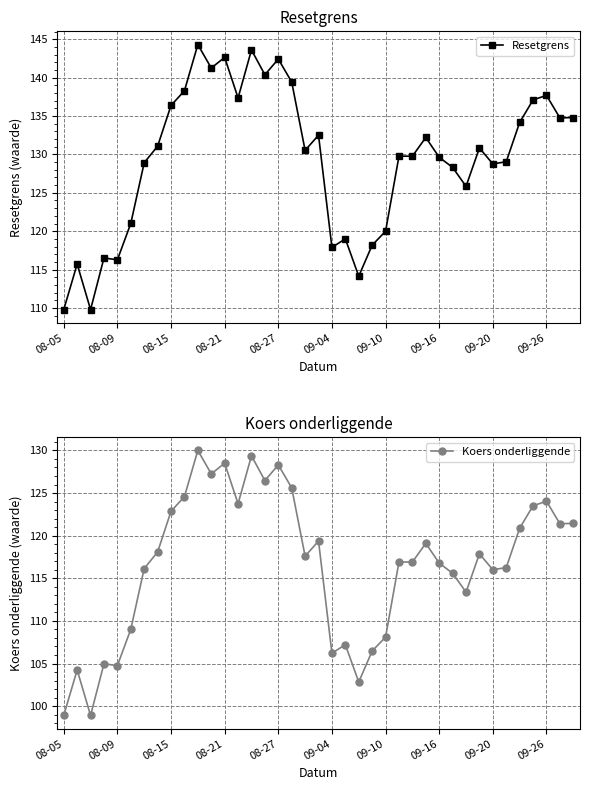

In Koers onderliggende, how many points are higher than both neighbors (excluding endpoints)?

11